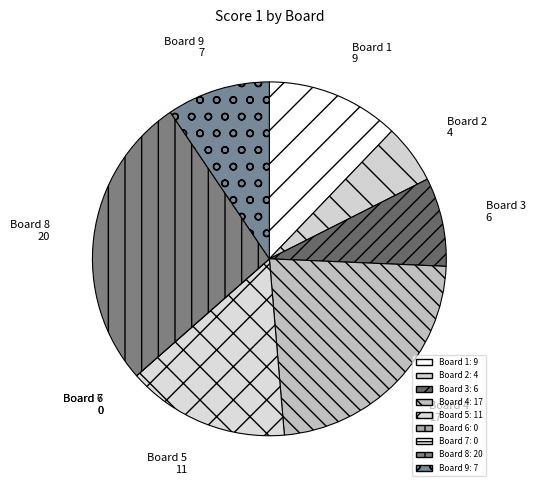

Which slice is the largest?

Board 8